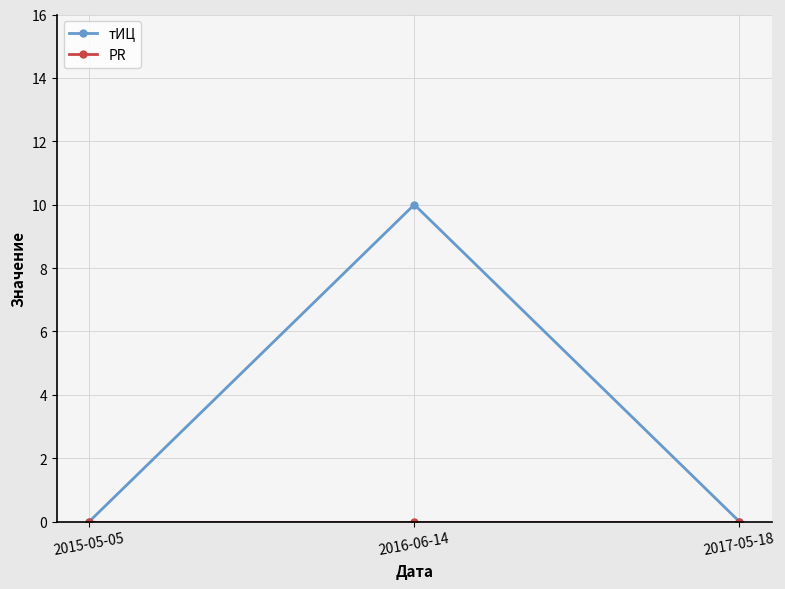

True or false: тИЦ has a value of -4 at 2017-05-18.

False